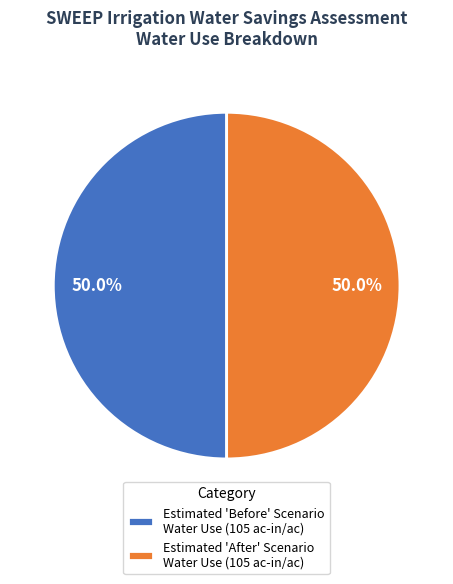

Is the sum of Estimated 'Before' Scenario Water Use (105 ac-in/ac) and Estimated 'After' Scenario Water Use (105 ac-in/ac) greater than half?

Yes